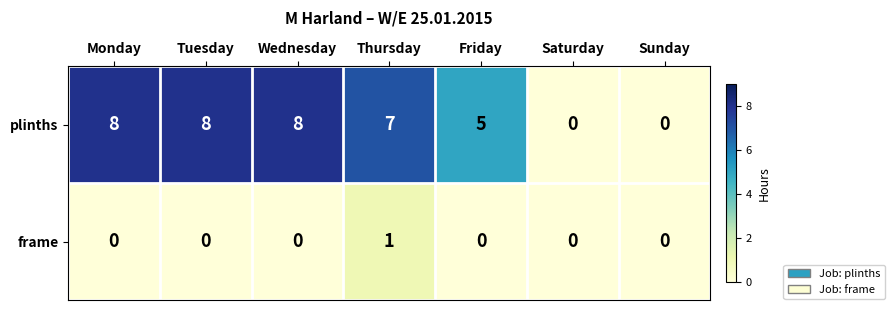

What is the spread (max minus min) of values at Tuesday?

8